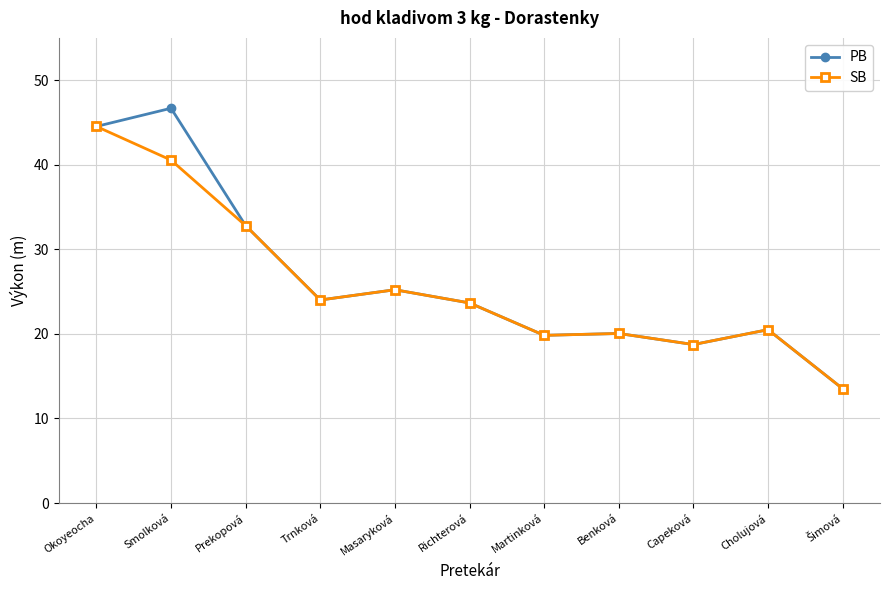

The SB series shows 23.7 at Richterová. True or false?

True